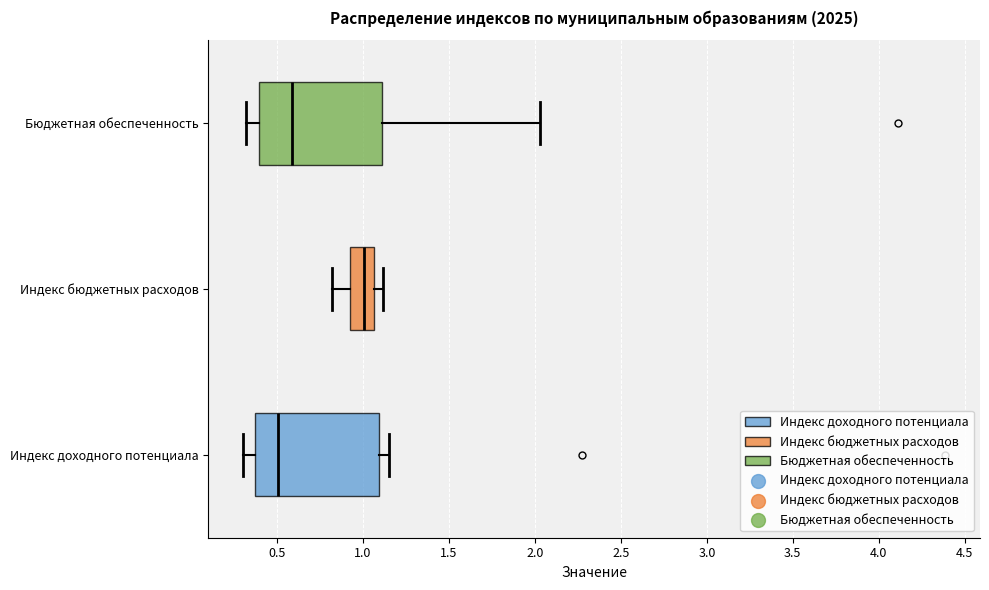

Reading bottom to top, transcribe this box plot: for each box, give where its median line is, the range the box spans, and where its two whiskers end, as read against the x-axis. The values are not printed on the chart, so give them approximately, as read against the axis.

Индекс доходного потенциала: median 0.50, box 0.35 to 1.10, whiskers 0.30 to 1.15
Индекс бюджетных расходов: median 1.00, box 0.90 to 1.05, whiskers 0.80 to 1.10
Бюджетная обеспеченность: median 0.60, box 0.40 to 1.10, whiskers 0.30 to 2.05